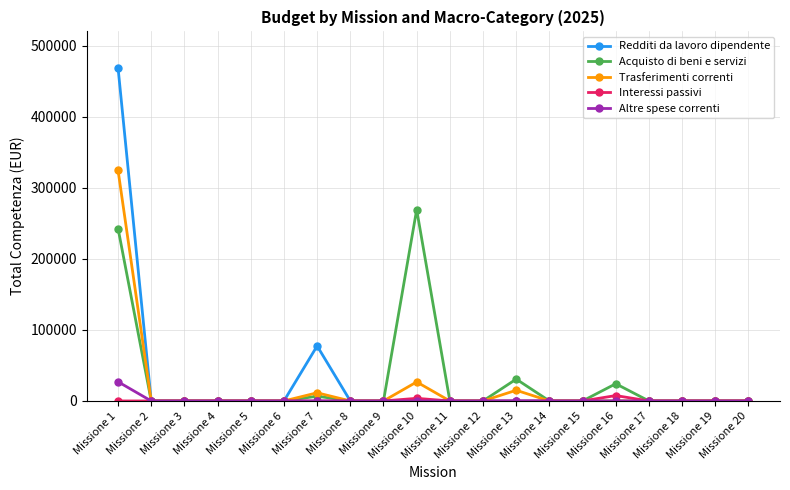

At how many categories does at least one series exceed 58976?

3